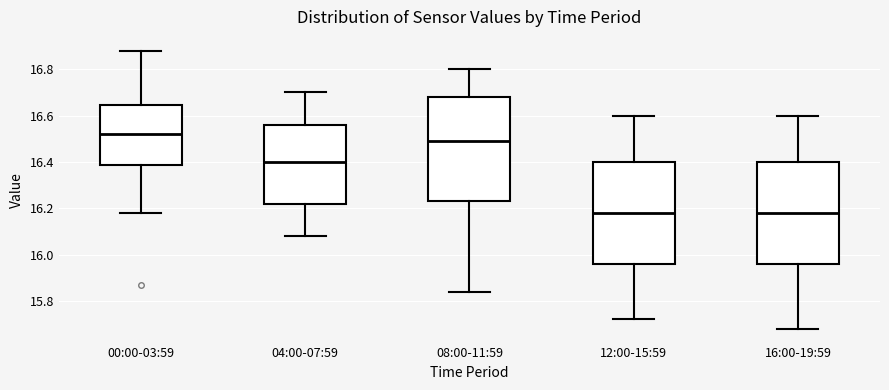

Where does the median line of the box for 00:00-03:59 sit on the y-axis? The values are not printed on the chart, so give them approximately, as read against the axis.

16.52